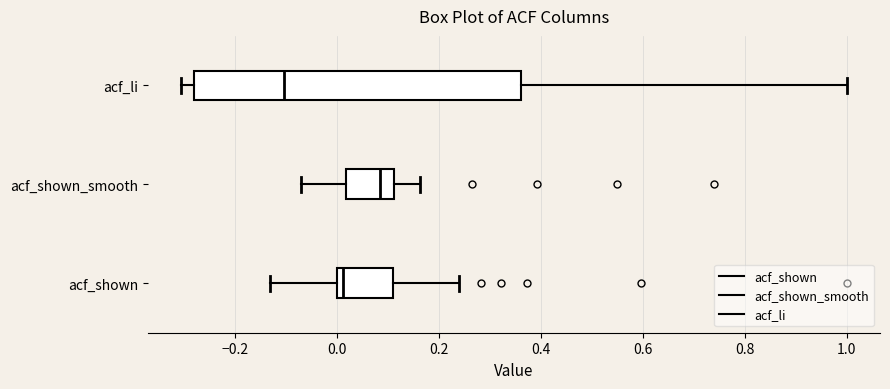

Reading bottom to top, transcribe this box plot: for each box, give where its median line is, the range the box spans, and where its two whiskers end, as read against the x-axis. The values are not printed on the chart, so give them approximately, as read against the axis.

acf_shown: median 0.02, box 0.00 to 0.12, whiskers -0.14 to 0.24
acf_shown_smooth: median 0.08, box 0.02 to 0.12, whiskers -0.08 to 0.16
acf_li: median -0.10, box -0.28 to 0.36, whiskers -0.30 to 1.00